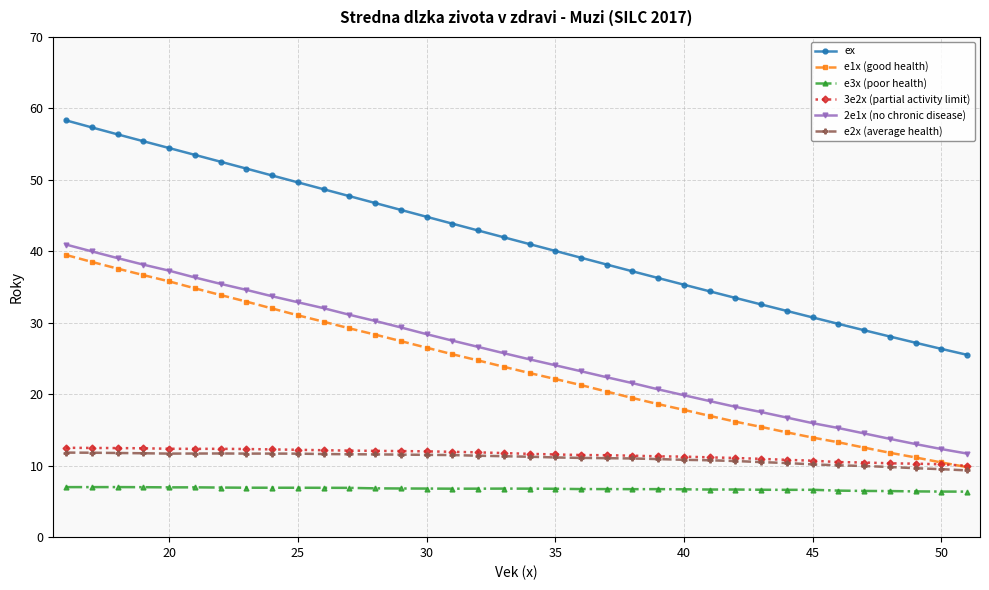

Which series has the largest range (max minus min)?

ex